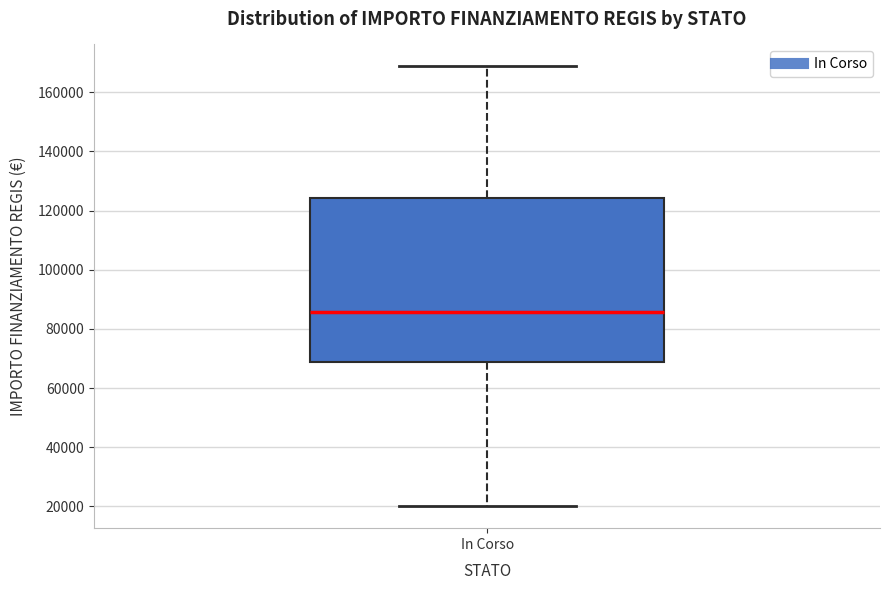

Read this box plot against the y-axis: the position of the median line, the range covered by the box, and the ends of both whiskers. The values are not printed on the chart, so give them approximately, as read against the axis.

median 86000, box 68000 to 124000, whiskers 20000 to 168000